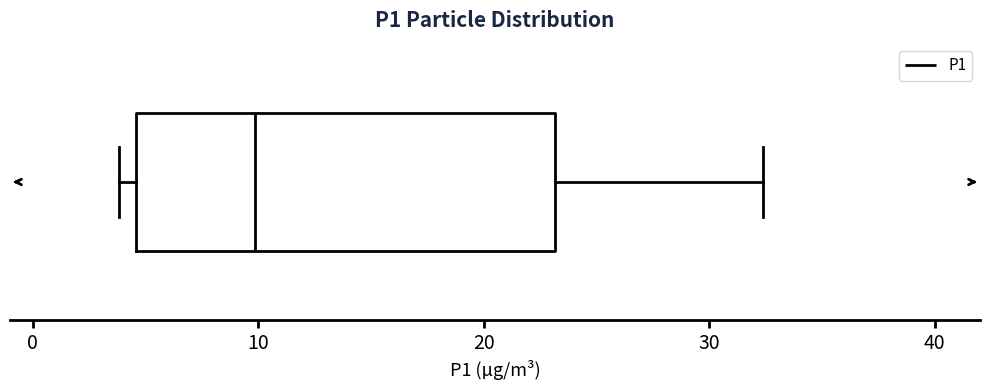

Transcribe this box plot: give where the median line is, the range the box spans, and where the two whiskers end, as read against the x-axis. The values are not printed on the chart, so give them approximately, as read against the axis.

median 10, box 5 to 23, whiskers 4 to 32